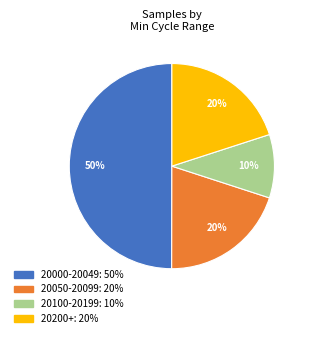

To the nearest percent, what is the average slice percentage?

25%